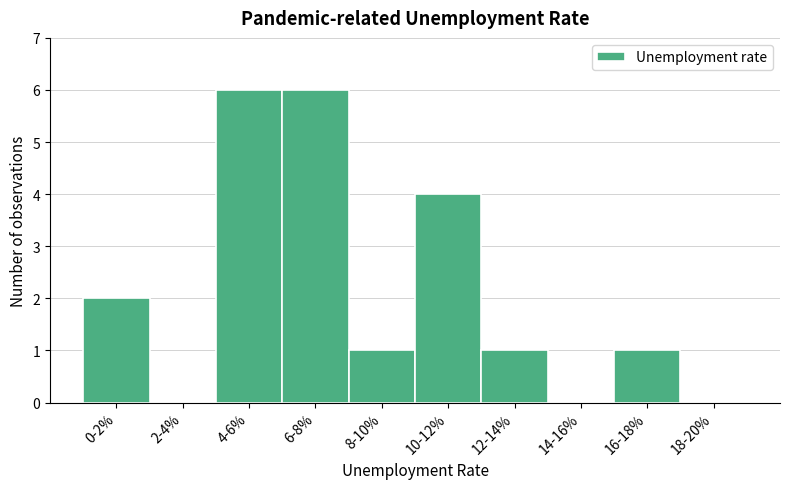

Reading left to right, extract all data points from this chart.

0-2%=2	2-4%=0	4-6%=6	6-8%=6	8-10%=1	10-12%=4	12-14%=1	14-16%=0	16-18%=1	18-20%=0